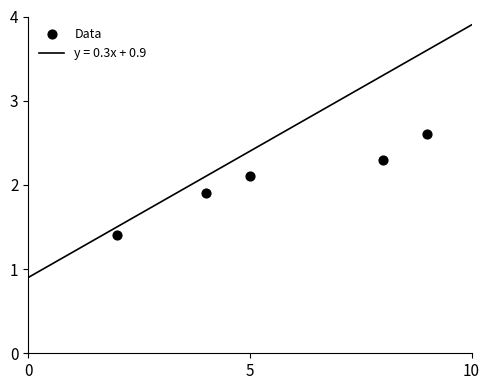

What is the range of X values (max minus min)?

7.0